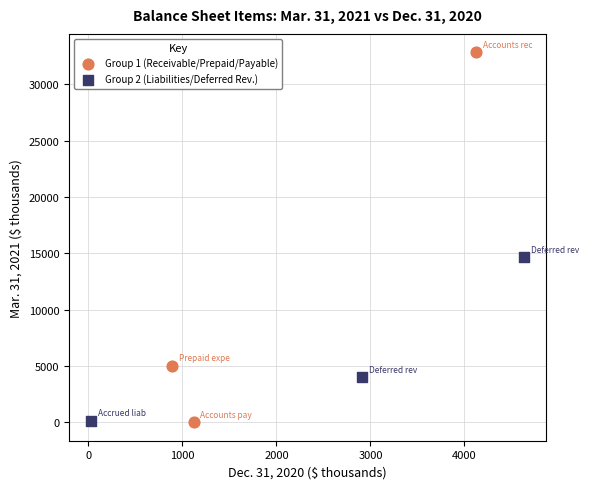

Which series has the widest spread of Y values?

Group 1 (Receivable/Prepaid/Payable)